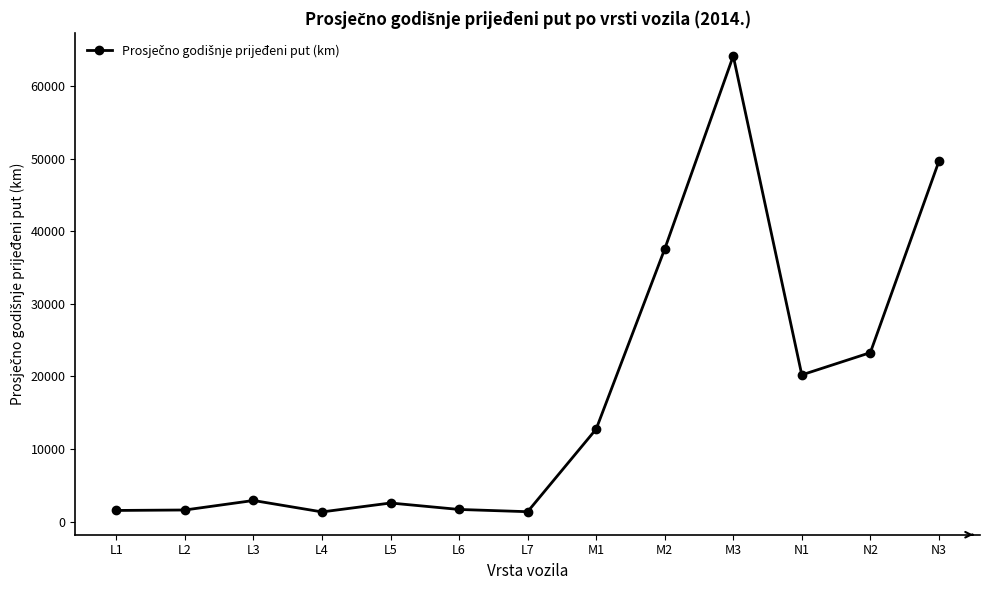

What is the sum of the values at M1 and L7?

14122.8